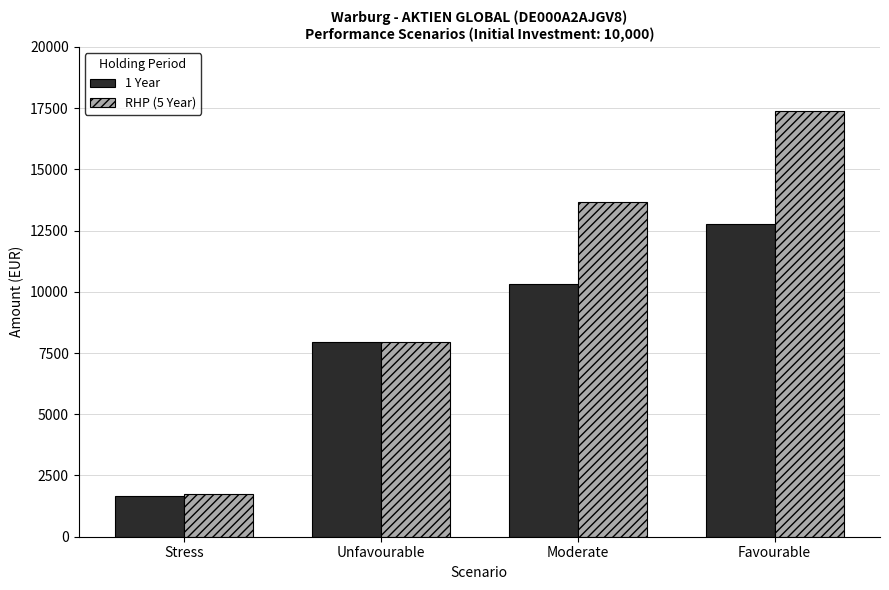

Which category has the highest value in the 1 Year series?

Favourable